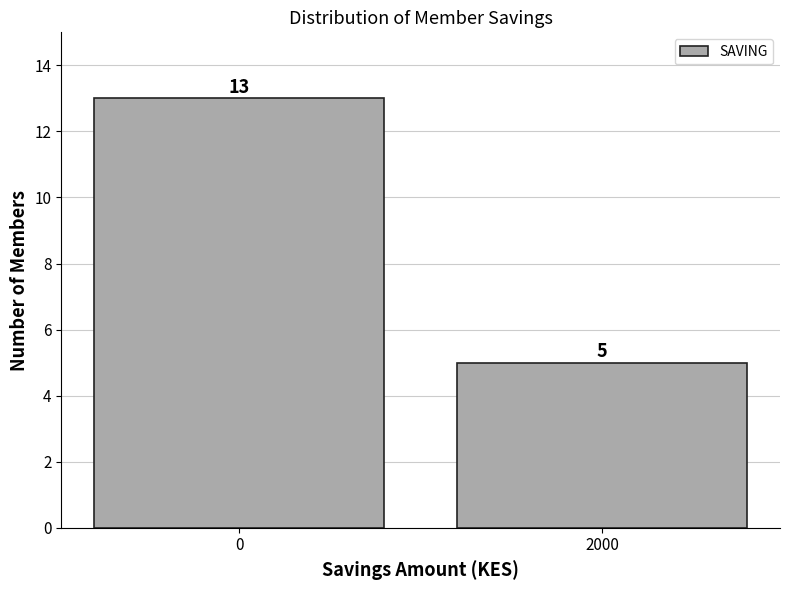

Reading left to right, transcribe all the data shown in this chart.

13	5